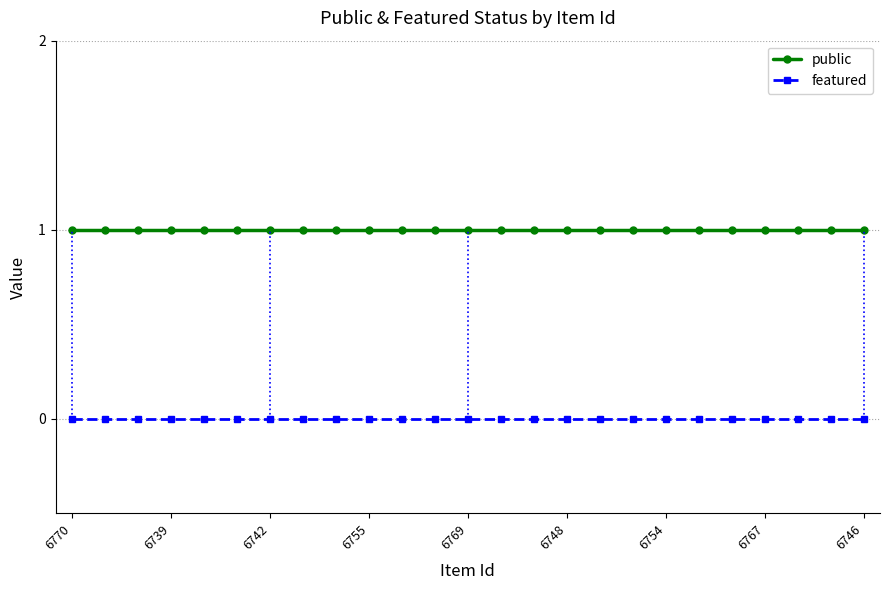

Which series has the widest spread of values?

public